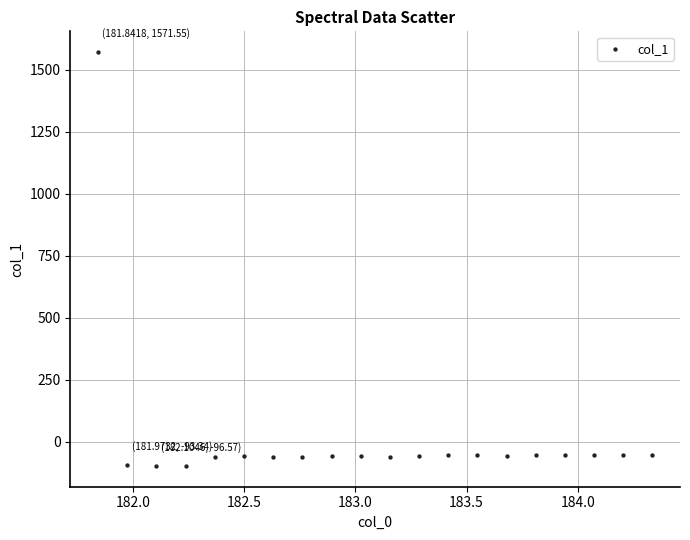

What is the range of Y values (max minus min)?

1670.2